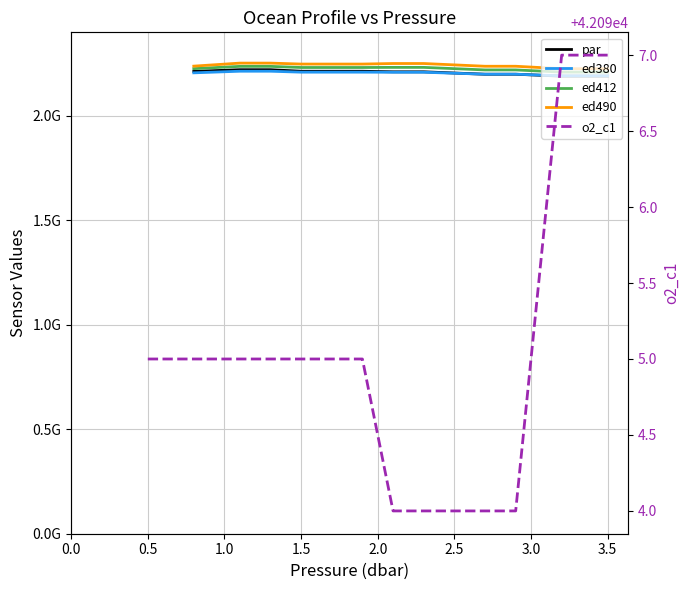

Rank the series at 3.5 from highest to lowest value.

ed490, ed412, par, ed380, o2_c1